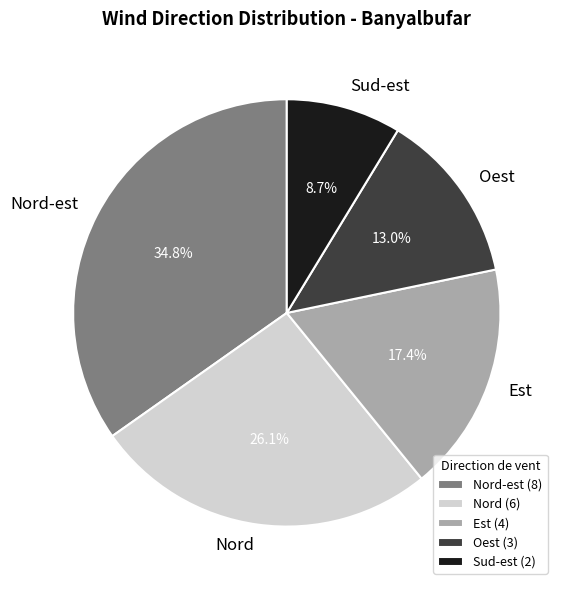

Is there a majority slice in this chart?

No